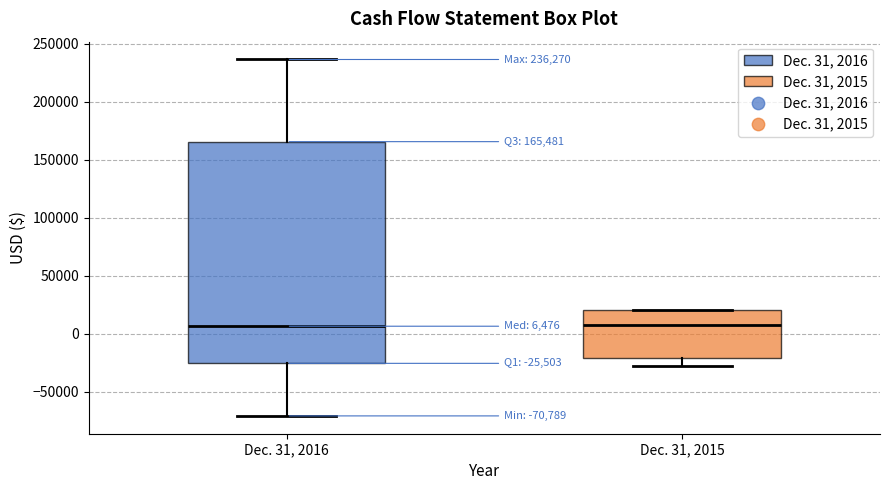

Comparing the boxes themselves (not the whiskers), which one is the tallest?

Dec. 31, 2016